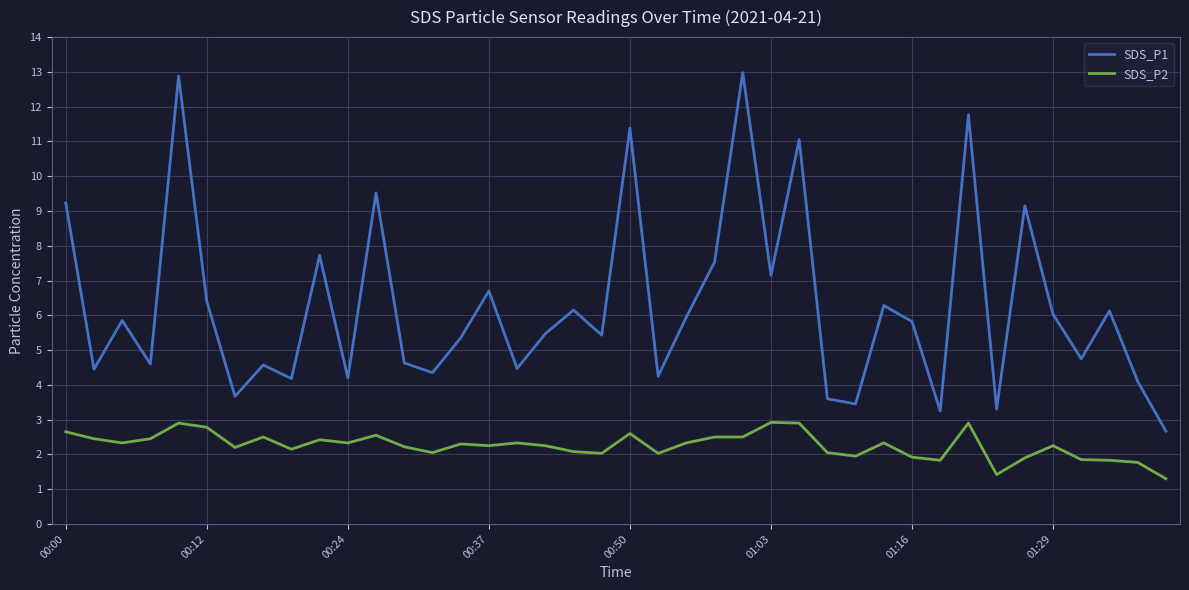

What is the difference between the maximum and minimum values in the SDS_P2 series?

1.6